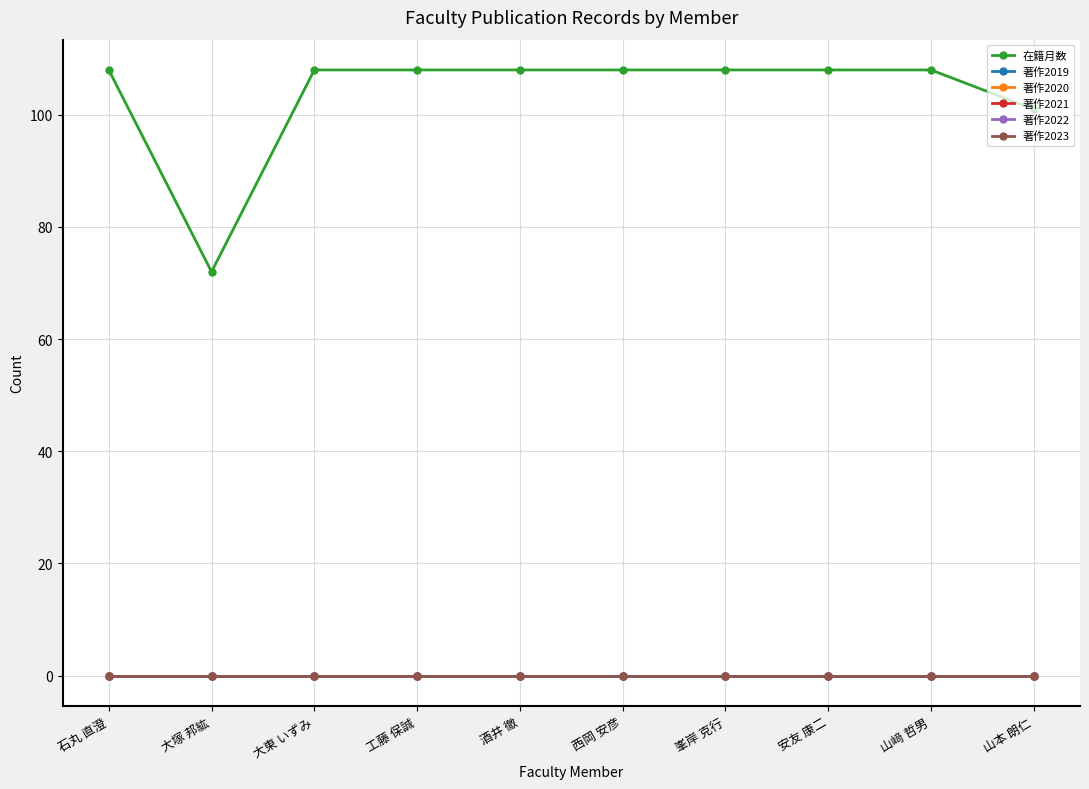

True or false: 在籍月数 has more than 1 interior local peaks.

False